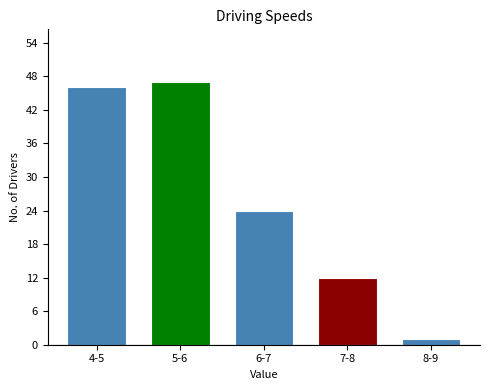

Reading left to right, what are all the values shown in this chart?

4-5=46	5-6=47	6-7=24	7-8=12	8-9=1